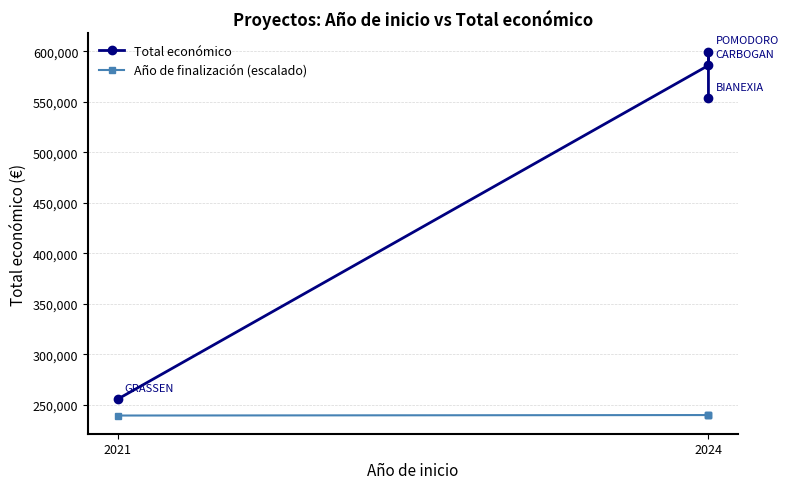

Count the number of data series in this chart.

2